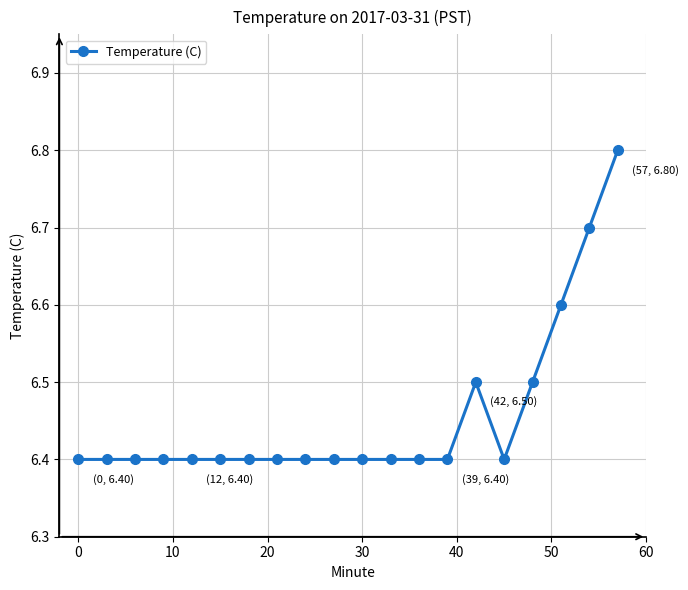

What is the sum of all values?

129.1